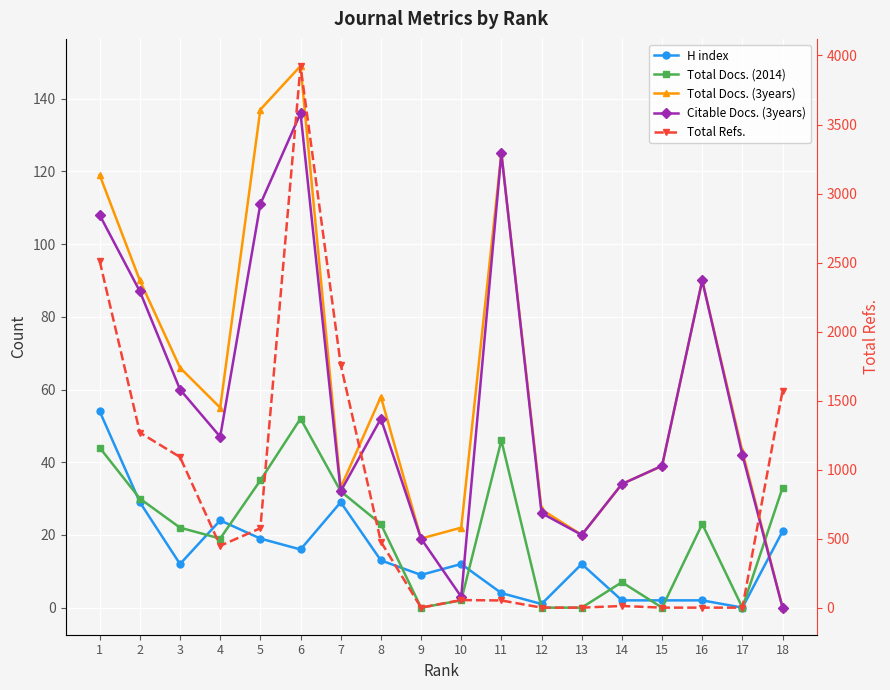

True or false: H index has a value of 16 at 6.

True